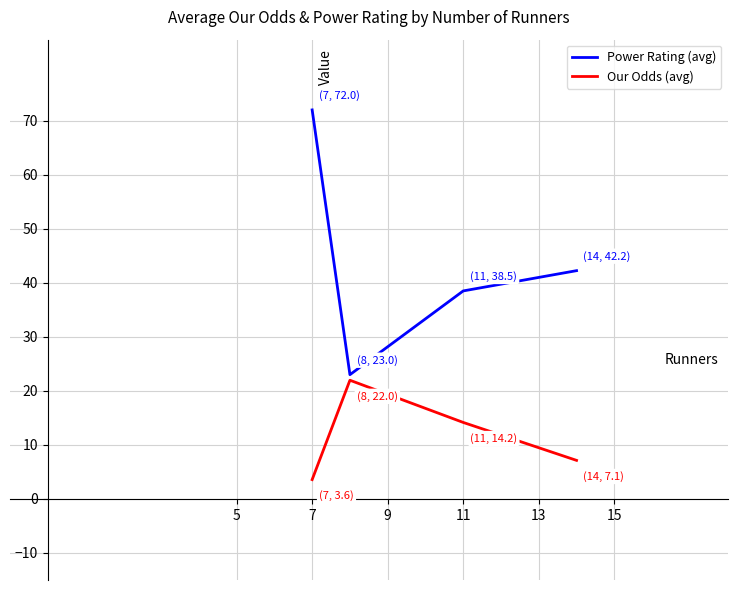

At how many categories does at least one series exceed 41?

2